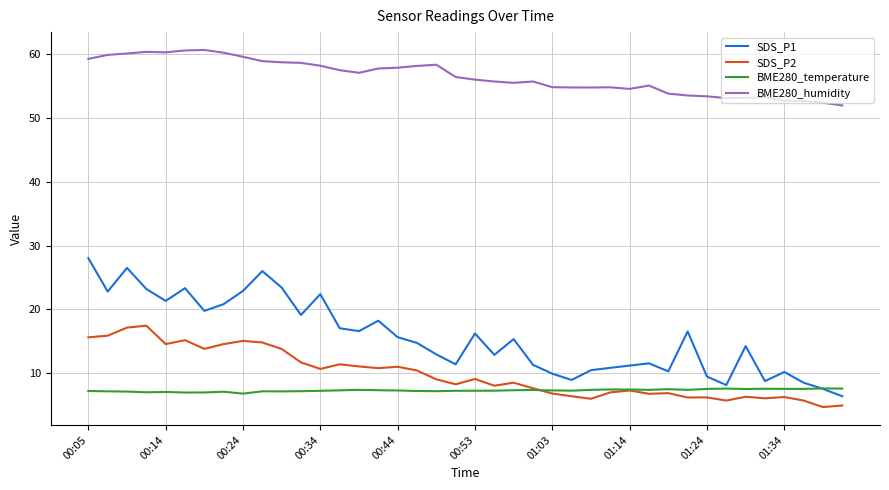

What is the average value of the BME280_temperature series?

7.3